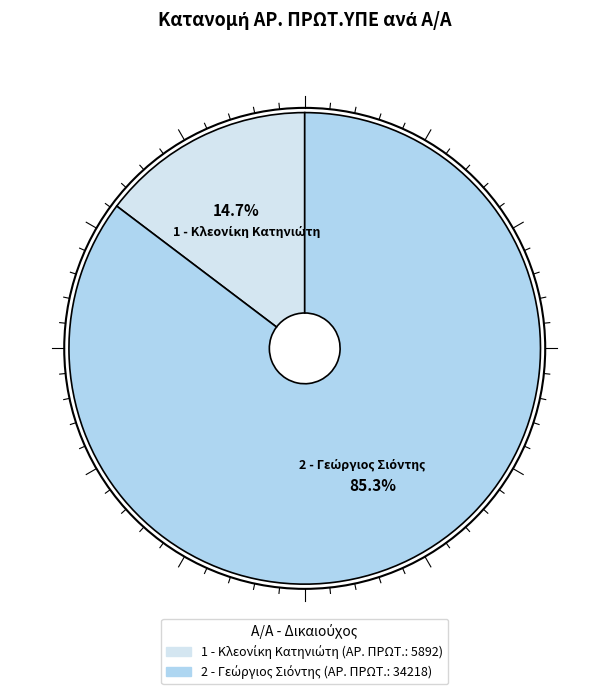

Is there a majority slice in this chart?

Yes